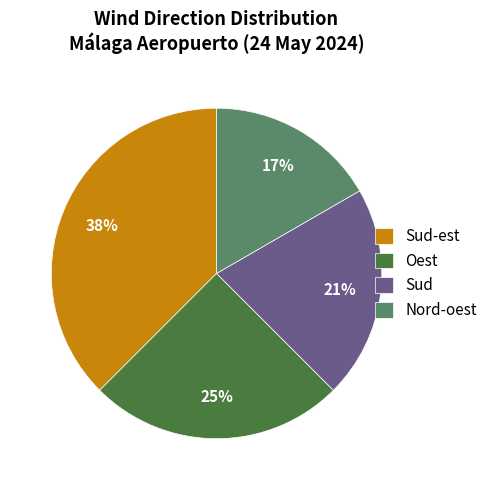

The Oest slice represents 12% of the pie. True or false?

False